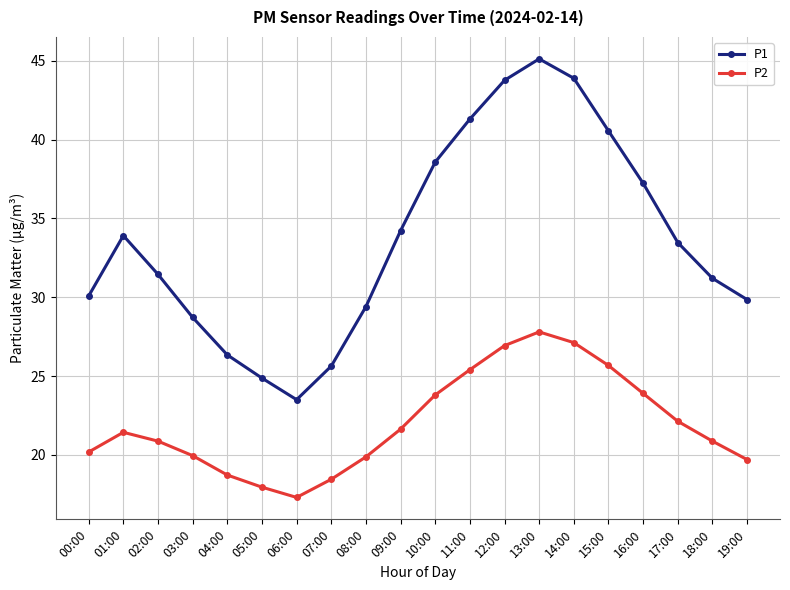

How many interior local valleys does the P1 series have?

1